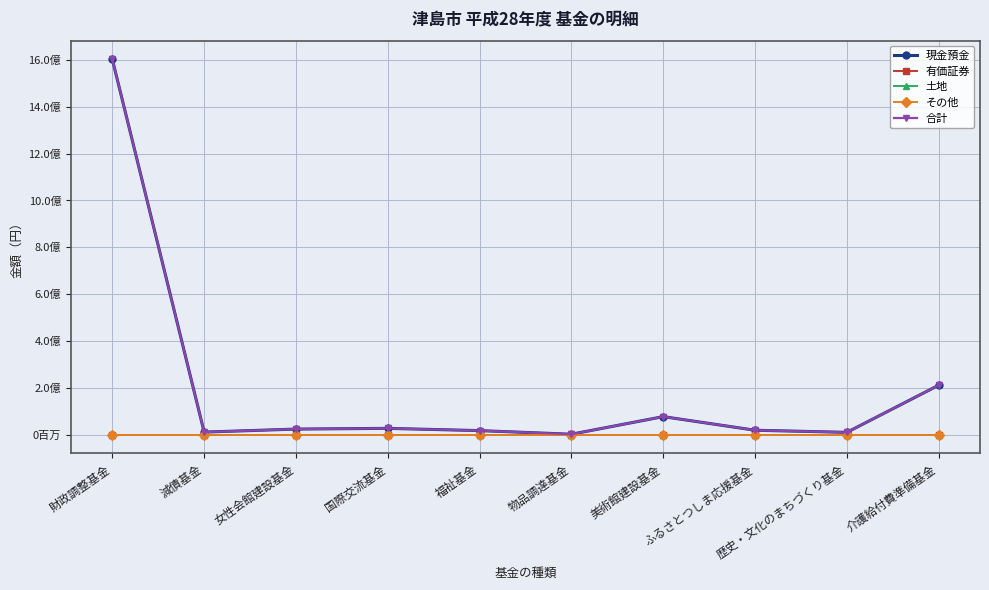

Between 物品調達基金 and ふるさとつしま応援基金, which is larger?

ふるさとつしま応援基金